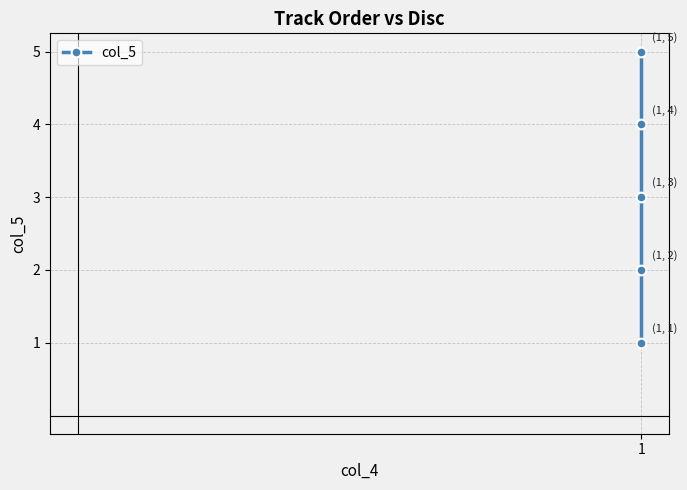

What is the difference between the second highest and second lowest values?

2